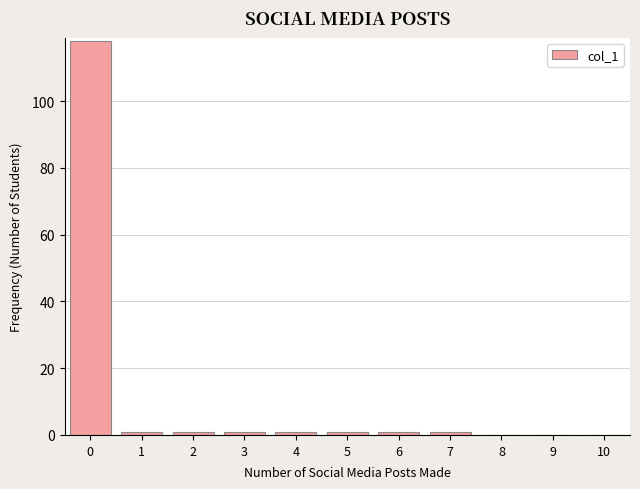

Reading right to left, extract all data points from this chart.

10=0	9=0	8=0	7=1	6=1	5=1	4=1	3=1	2=1	1=1	0=118